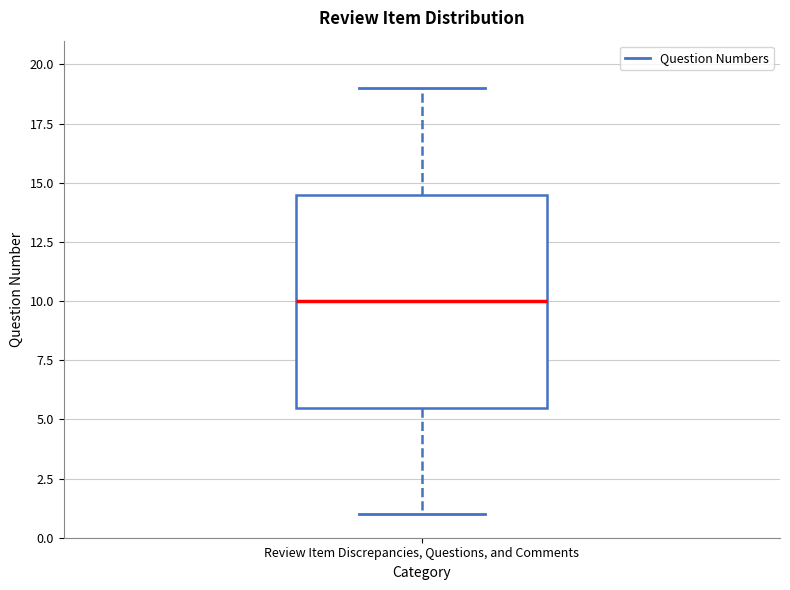

Where does the upper whisker of the box for Review Item Discrepancies, Questions, and Comments end on the y-axis? The values are not printed on the chart, so give them approximately, as read against the axis.

19.0